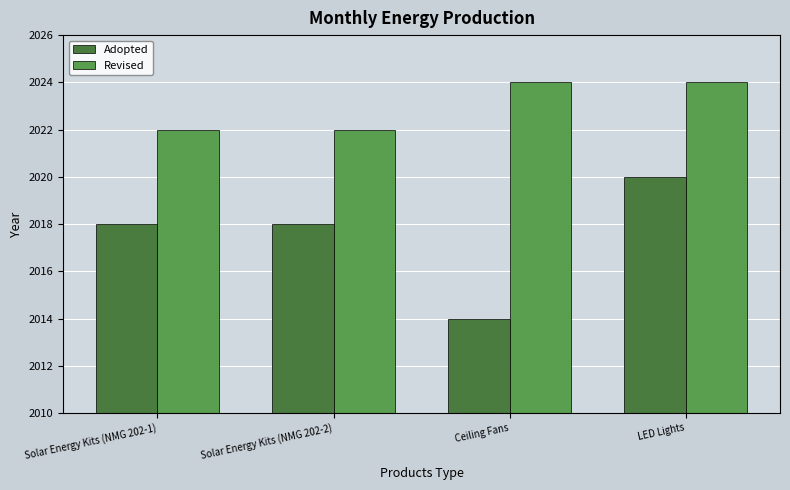

Is it true that Revised equals 3194 at Solar Energy Kits (NMG 202-1)?

False